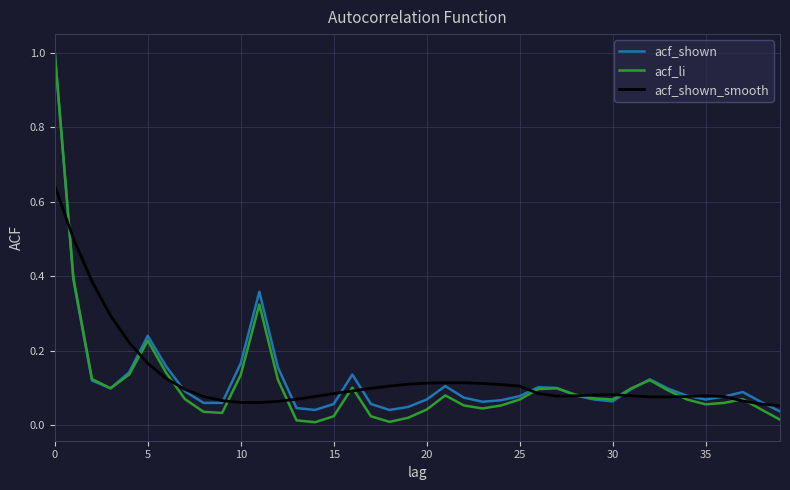

Which series has the widest spread of values?

acf_li